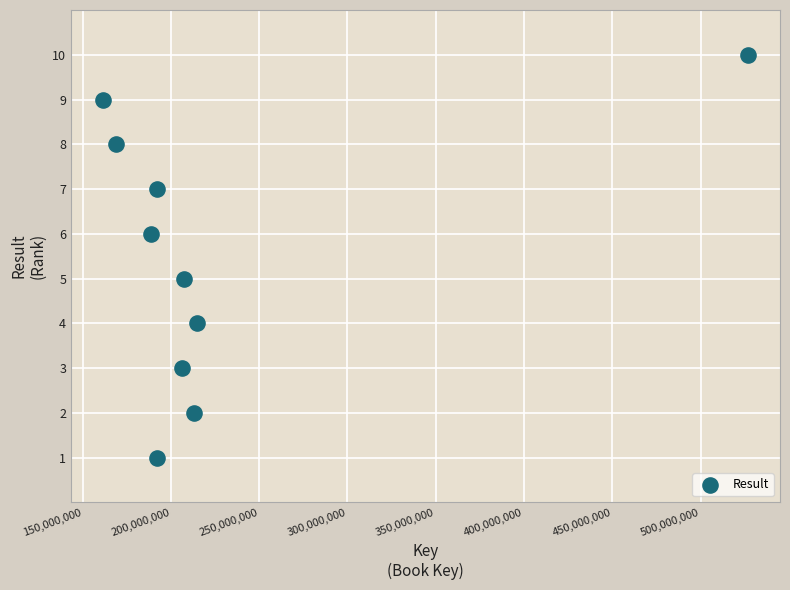

What is the range of X values (max minus min)?

365153122